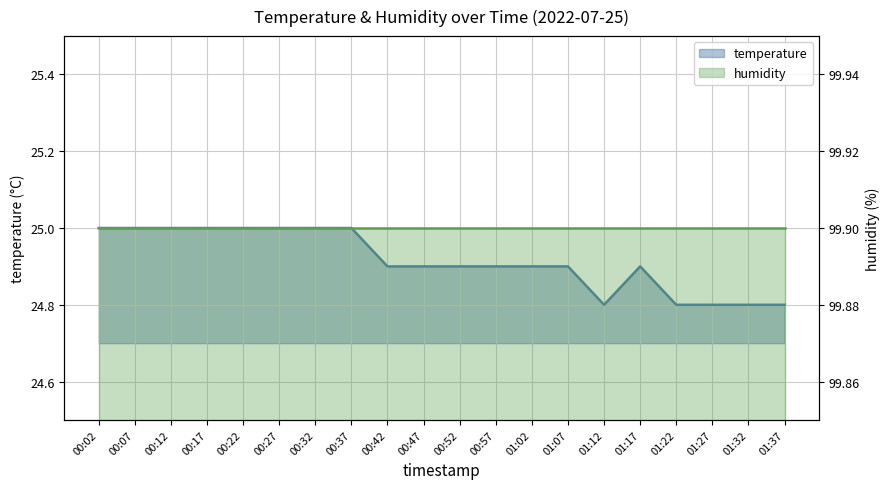

What is the label of the 5th point from the right?

01:17